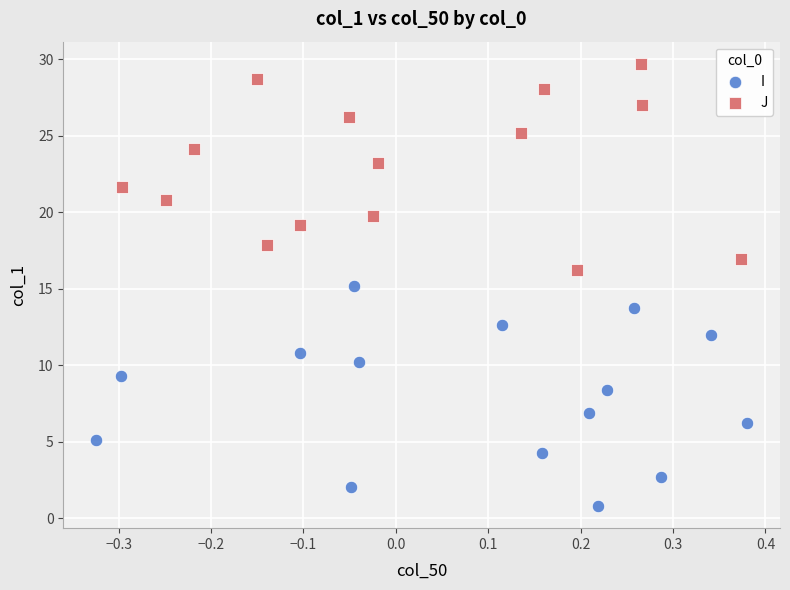

Which series reaches the minimum Y coordinate?

I